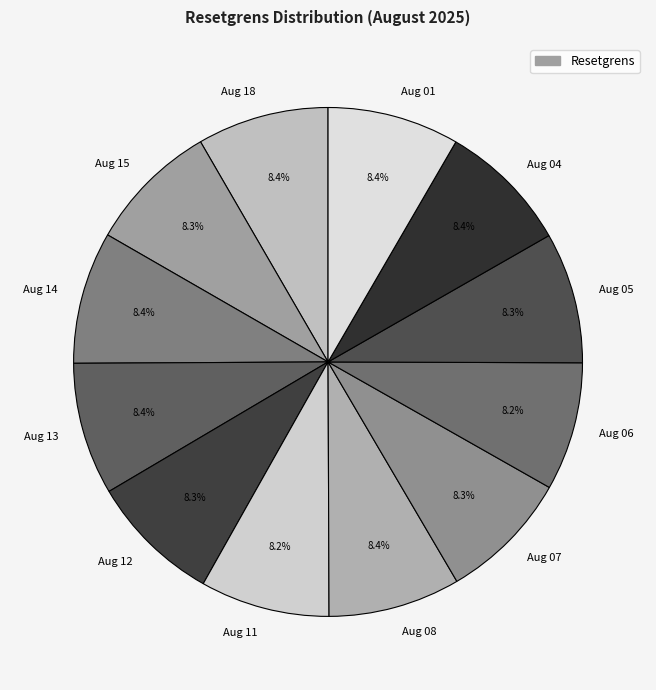

Is there a majority slice in this chart?

No